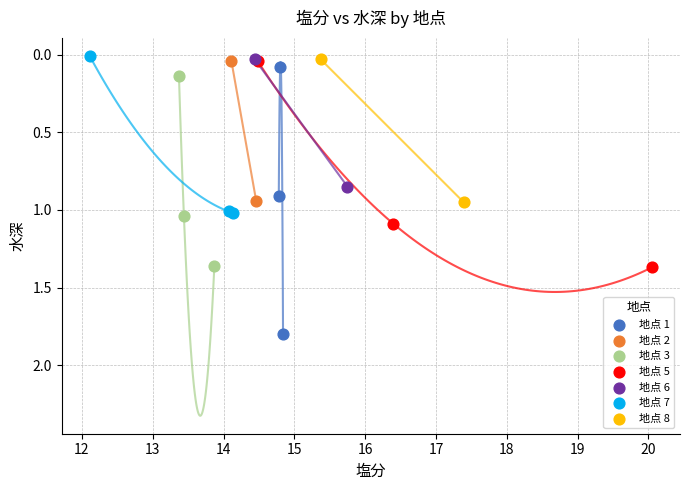

Which series reaches the maximum Y coordinate?

地点 1